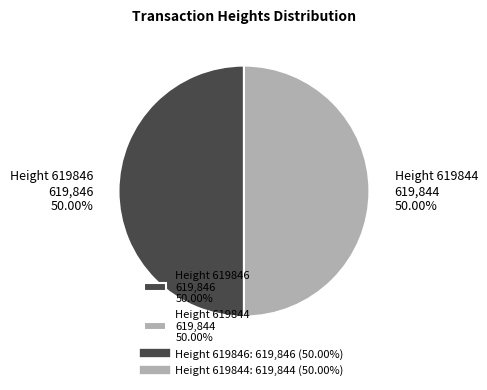

To the nearest percent, what is the average slice percentage?

50%